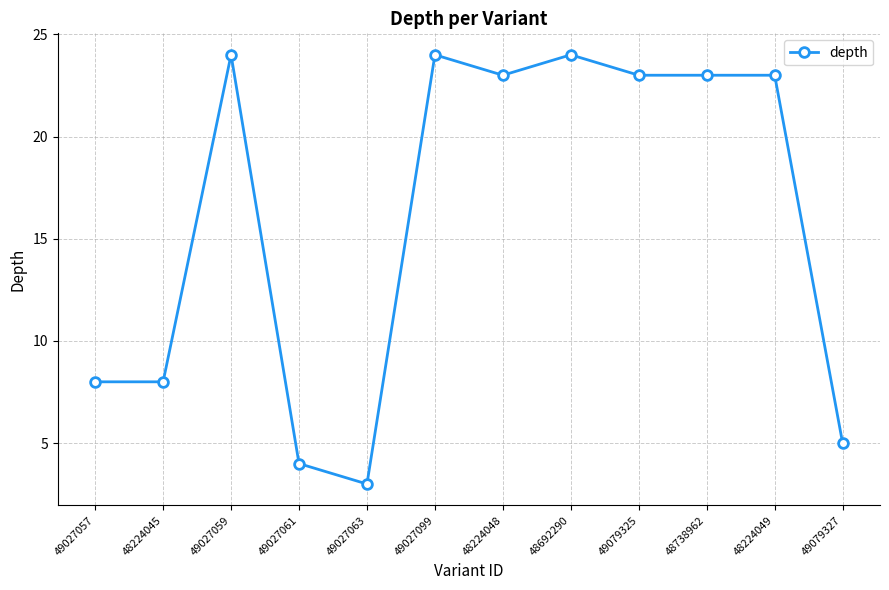

What position from the right is 49079327?

1